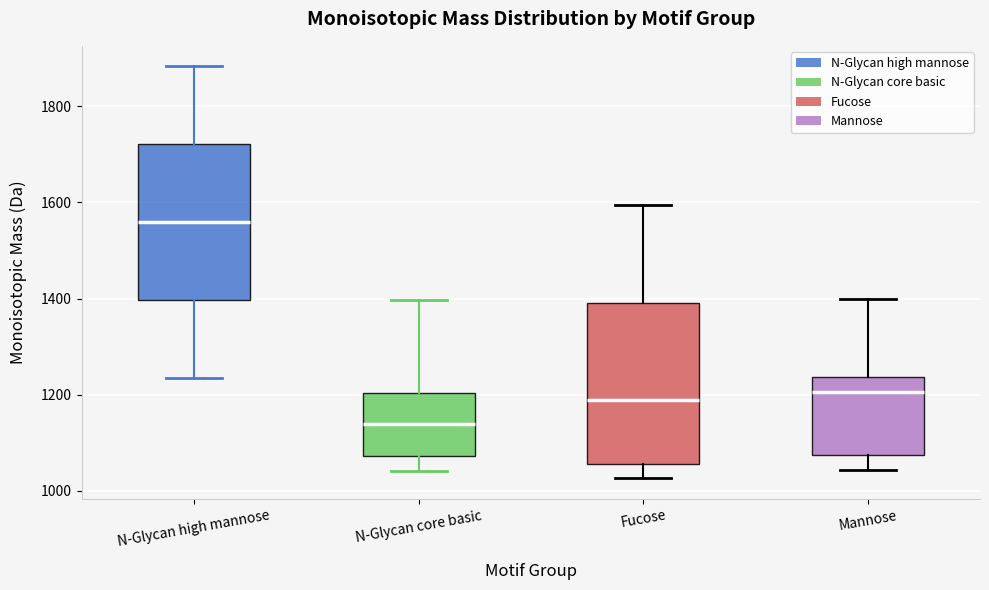

Which box's median line is the lowest?

N-Glycan core basic